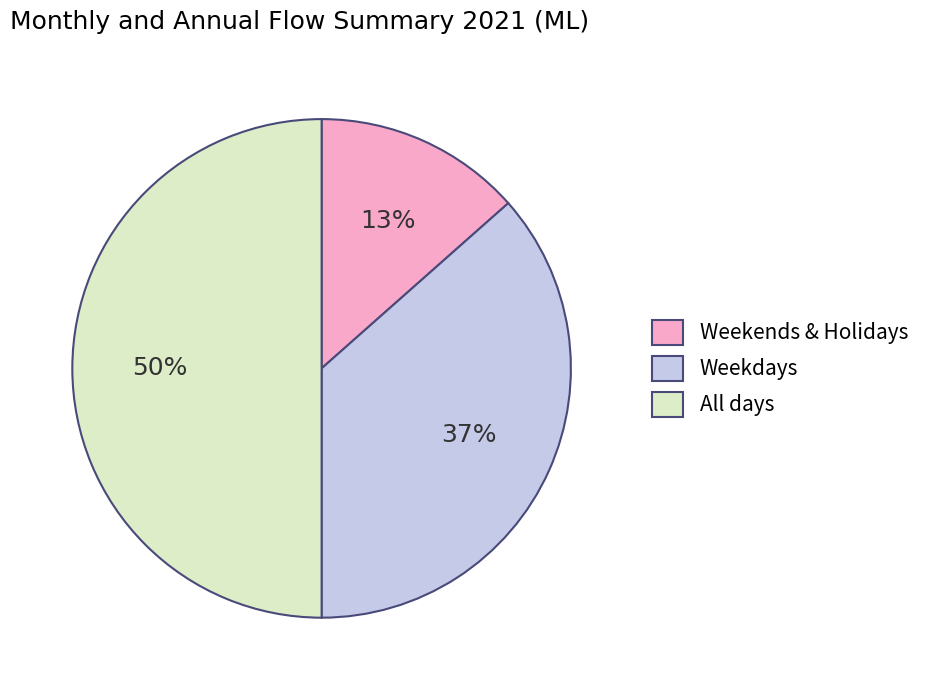

How many segments does this pie chart have?

3